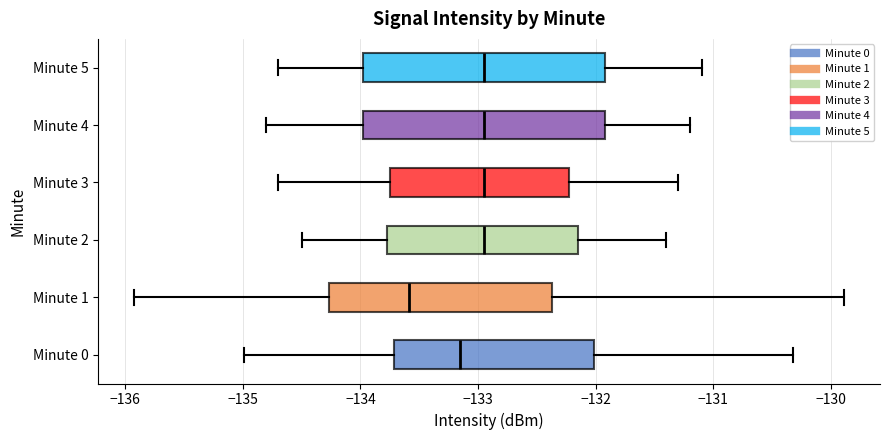

Reading bottom to top, read every box against the x-axis: the position of its median line, the range the box covers, and the ends of its whiskers. The values are not printed on the chart, so give them approximately, as read against the axis.

Minute 0: median -133.2, box -133.7 to -132.0, whiskers -135.0 to -130.3
Minute 1: median -133.6, box -134.3 to -132.4, whiskers -135.9 to -129.9
Minute 2: median -132.9, box -133.8 to -132.1, whiskers -134.5 to -131.4
Minute 3: median -132.9, box -133.7 to -132.2, whiskers -134.7 to -131.3
Minute 4: median -132.9, box -134.0 to -131.9, whiskers -134.8 to -131.2
Minute 5: median -132.9, box -134.0 to -131.9, whiskers -134.7 to -131.1